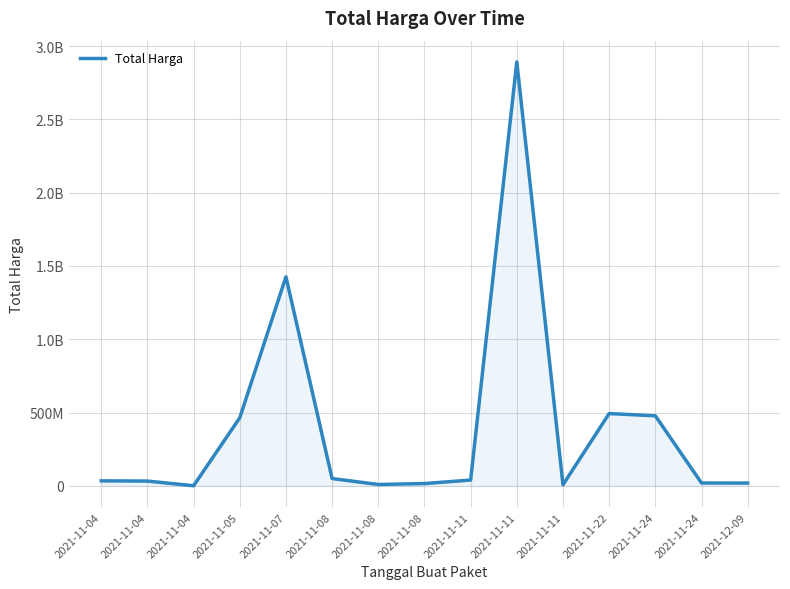

What is the label of the 13th point from the left?

2021-11-24